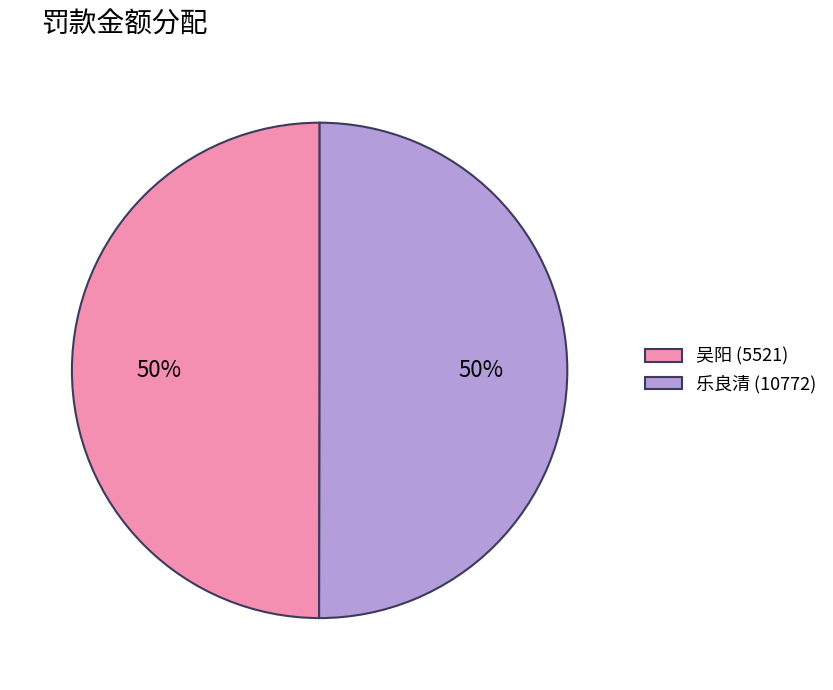

How many slices are in this pie chart?

2